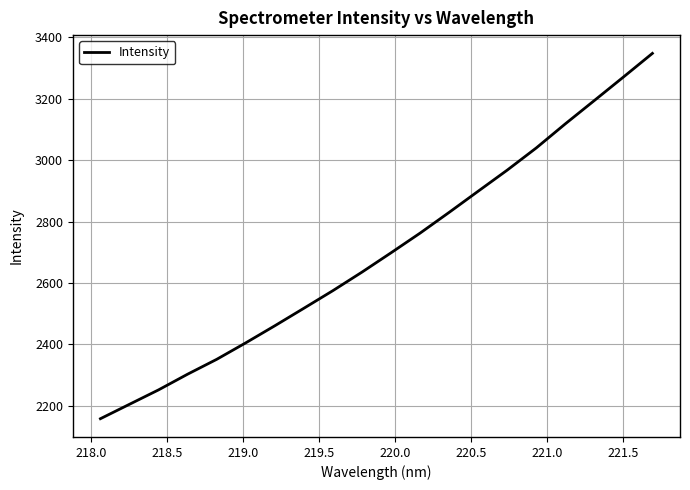

What is the difference between the maximum and minimum values?

1189.5